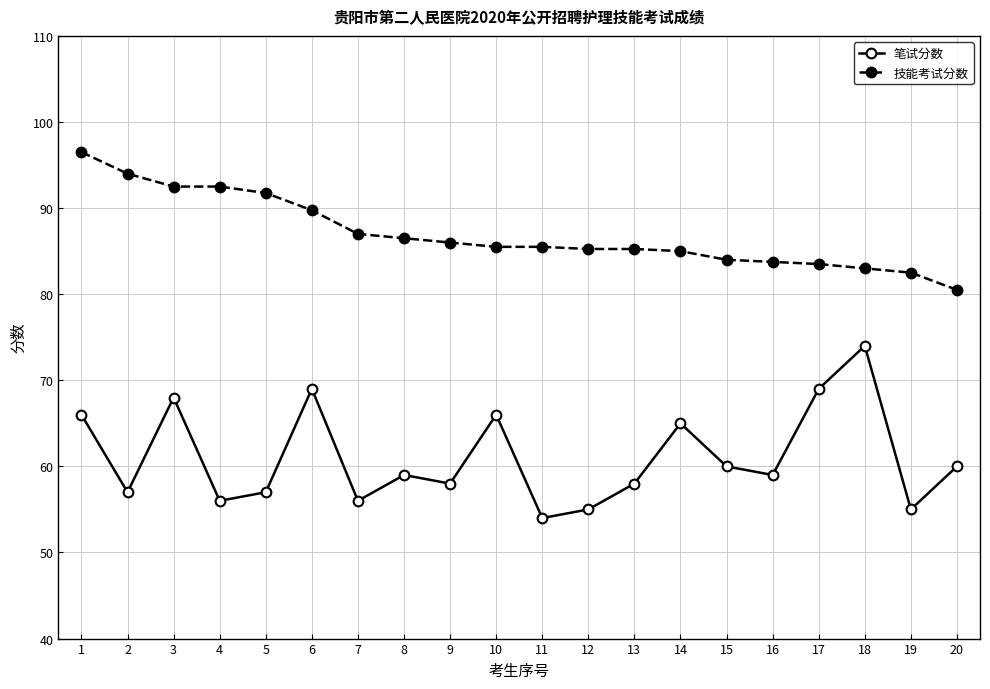

How many interior local peaks does the 笔试分数 series have?

6